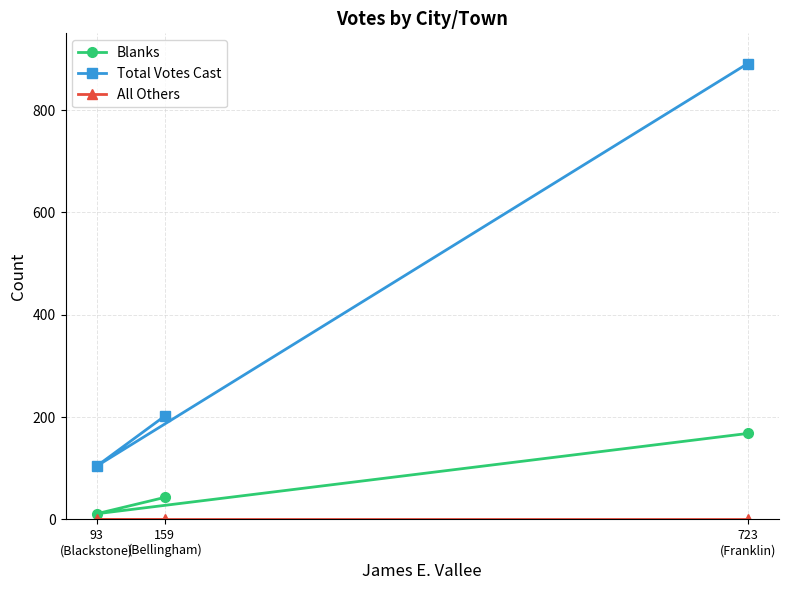

What is the maximum value shown in the chart?

891